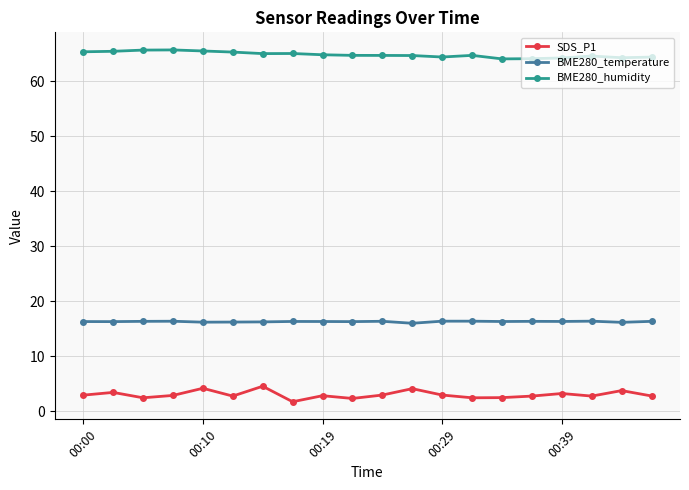

What is the value of the BME280_temperature point at the 20th from the left?

16.4